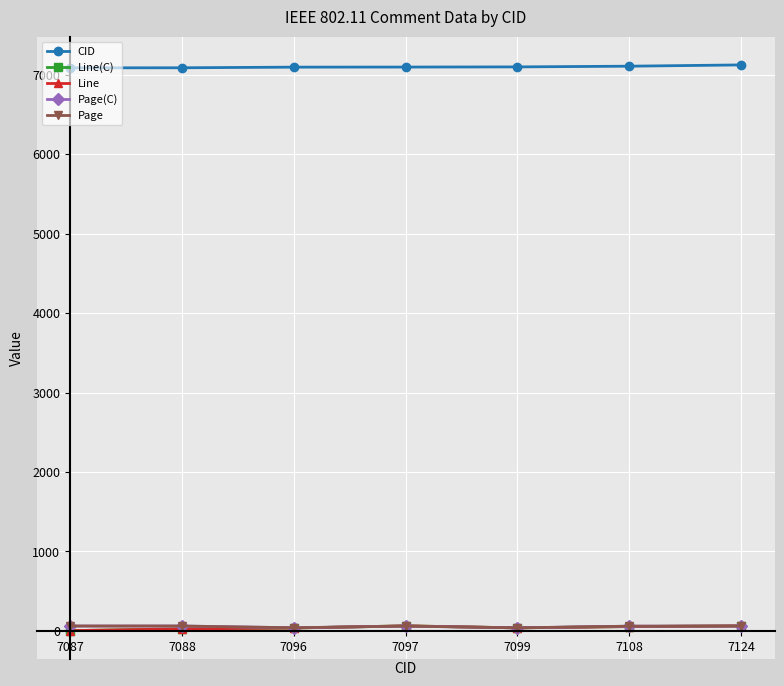

Does the chart have visible grid lines?

Yes